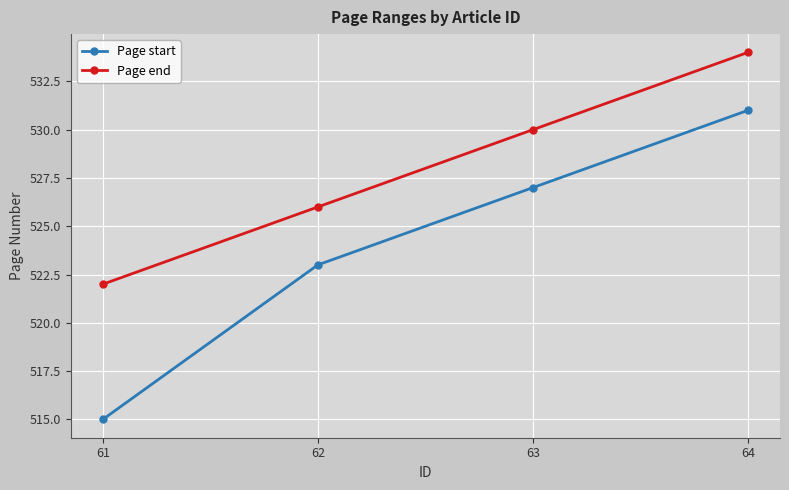

What is the difference between the Page start values at 61 and 62?

8